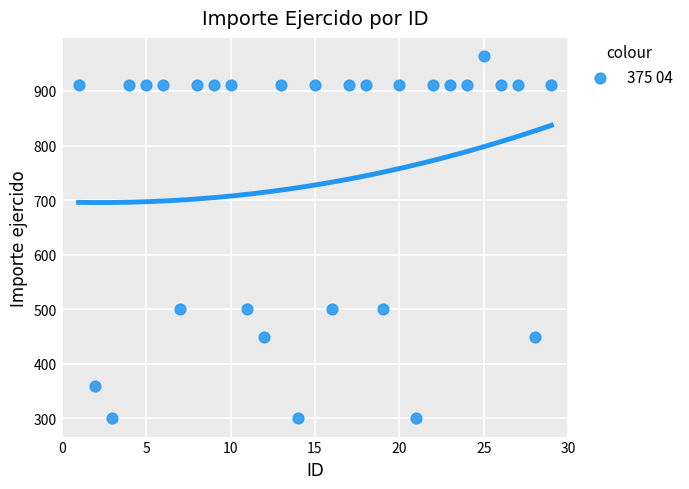

What is the range of X values (max minus min)?

28